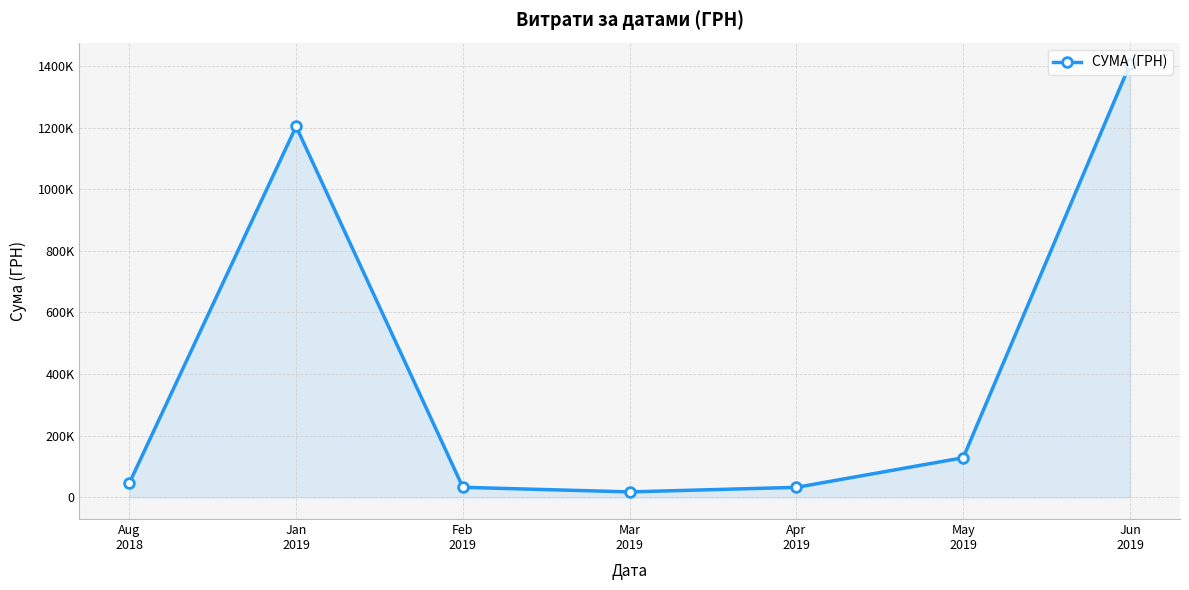

Is it true that the value at Mar
2019 is 25781.3?

False